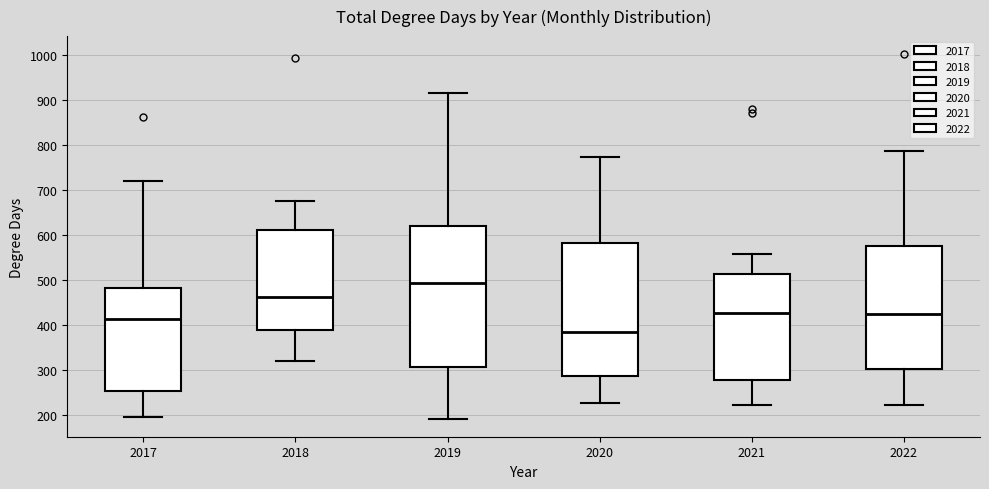

Reading left to right, read every box against the y-axis: the position of its median line, the range the box covers, and the ends of its whiskers. The values are not printed on the chart, so give them approximately, as read against the axis.

2017: median 410, box 260 to 480, whiskers 200 to 720
2018: median 460, box 390 to 610, whiskers 320 to 680
2019: median 490, box 310 to 620, whiskers 190 to 920
2020: median 390, box 290 to 580, whiskers 230 to 770
2021: median 430, box 280 to 510, whiskers 220 to 560
2022: median 420, box 300 to 580, whiskers 220 to 790